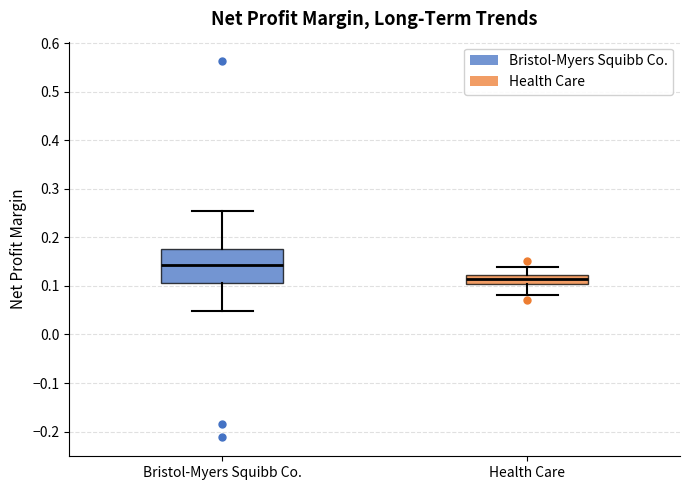

Which box has the lowest median line?

Health Care